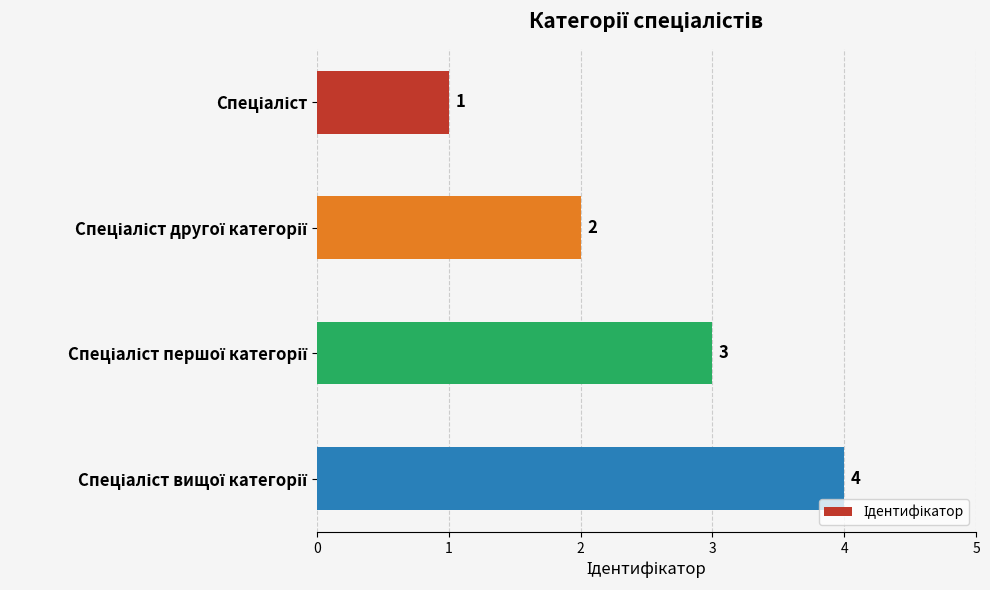

What is the sum of all values?

10